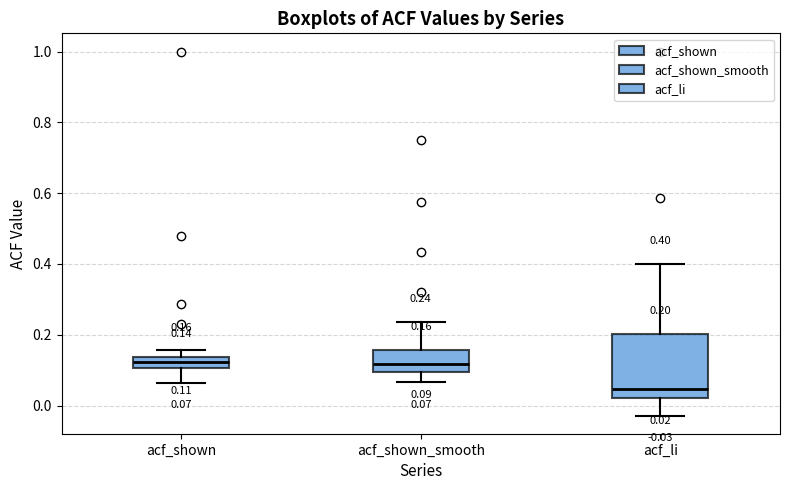

Comparing the boxes themselves (not the whiskers), which one is the tallest?

acf_li